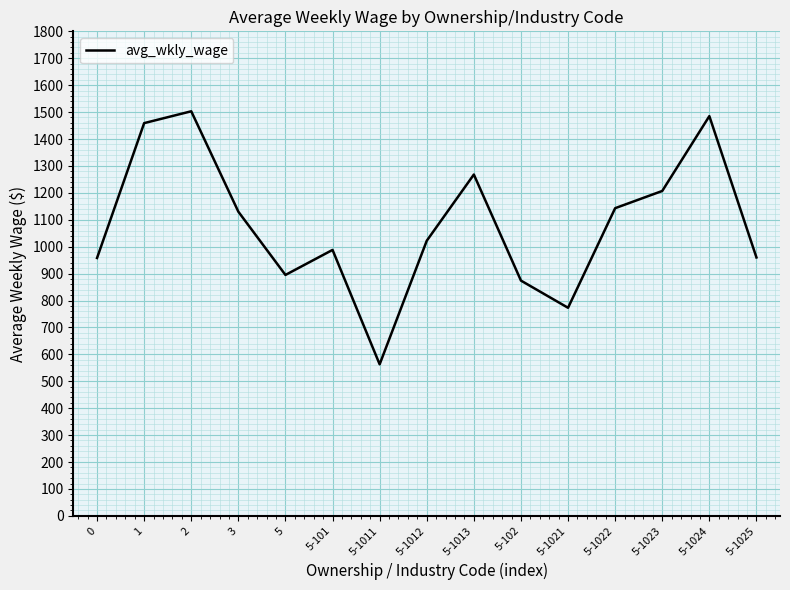

The value at 5-1024 is 545. True or false?

False